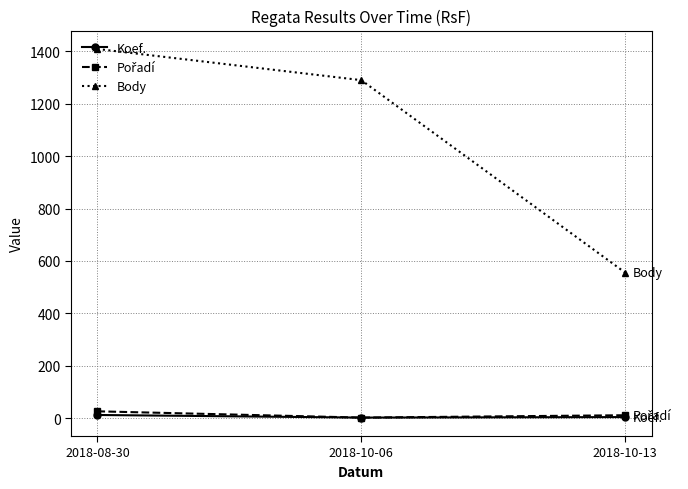

Where does the Koef. series first go above 4?

2018-08-30